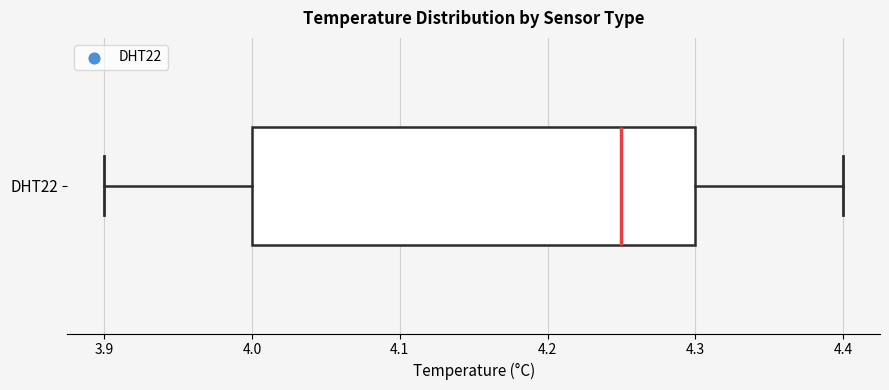

Where is the right edge of the box for DHT22 on the x-axis? The values are not printed on the chart, so give them approximately, as read against the axis.

4.30